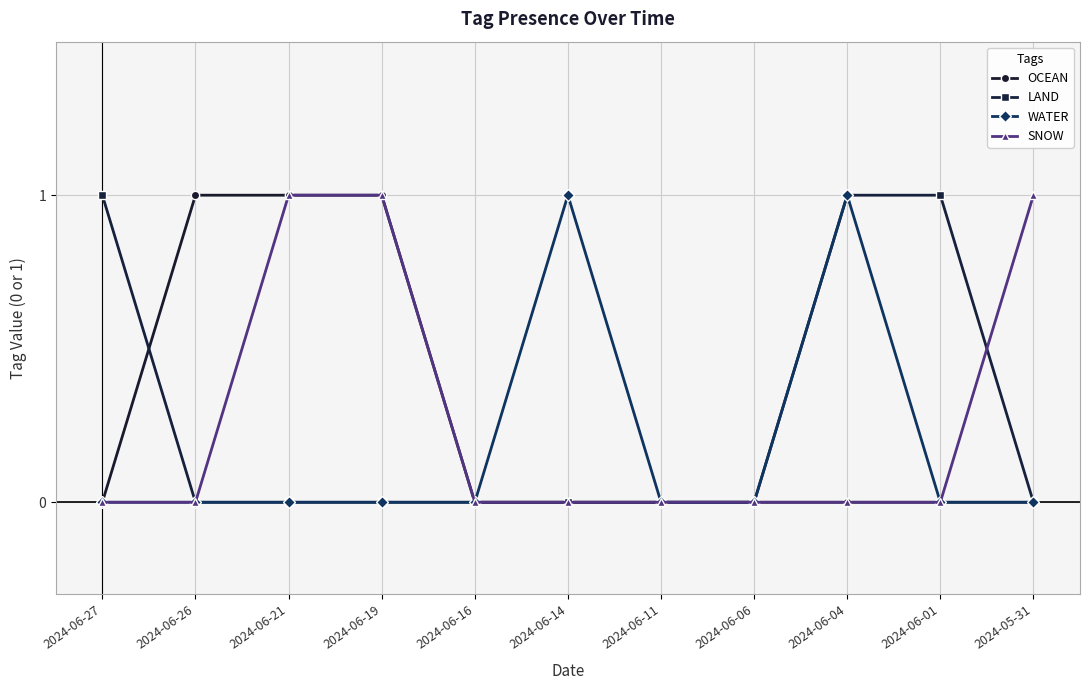

True or false: LAND and OCEAN cross at least once.

True